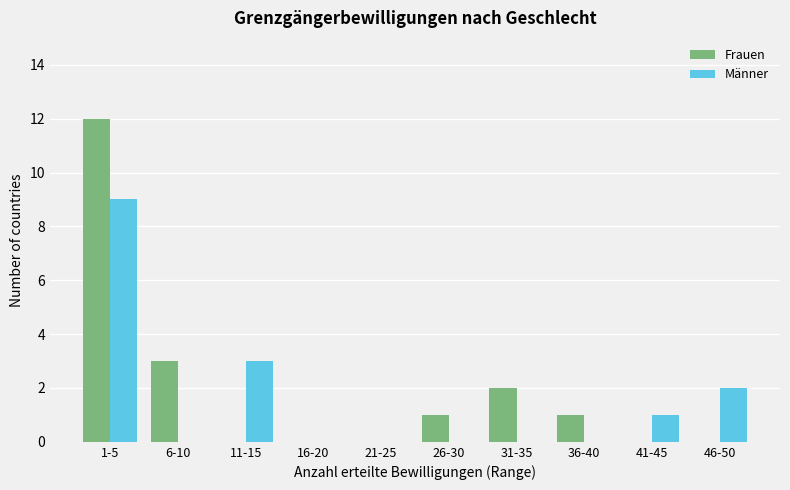

Reading left to right, list all the values displayed in this chart.

Frauen: 1-5=12	6-10=3	11-15=0	16-20=0	21-25=0	26-30=1	31-35=2	36-40=1	41-45=0	46-50=0
Männer: 1-5=9	6-10=0	11-15=3	16-20=0	21-25=0	26-30=0	31-35=0	36-40=0	41-45=1	46-50=2